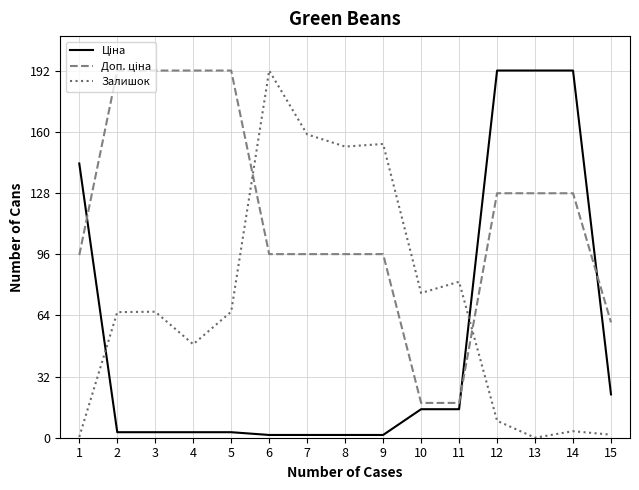

The value of Залишок at 4 is 17.5. True or false?

False